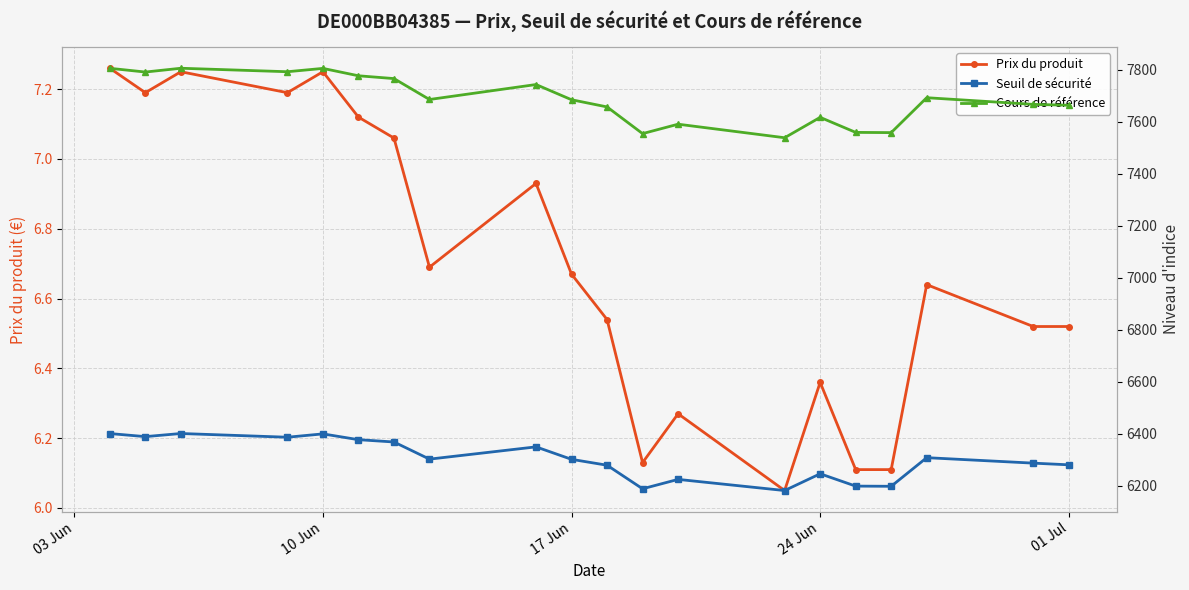

What is the sum of all Seuil de sécurité values?

126048.5